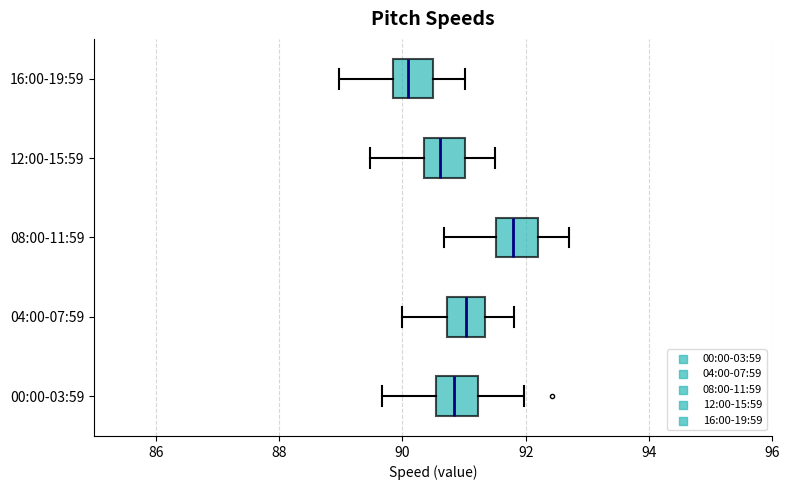

Reading bottom to top, read every box against the x-axis: the position of its median line, the range the box covers, and the ends of its whiskers. The values are not printed on the chart, so give them approximately, as read against the axis.

00:00-03:59: median 90.8, box 90.6 to 91.2, whiskers 89.6 to 92.0
04:00-07:59: median 91.0, box 90.8 to 91.4, whiskers 90.0 to 91.8
08:00-11:59: median 91.8, box 91.6 to 92.2, whiskers 90.6 to 92.8
12:00-15:59: median 90.6, box 90.4 to 91.0, whiskers 89.4 to 91.6
16:00-19:59: median 90.0, box 89.8 to 90.4, whiskers 89.0 to 91.0